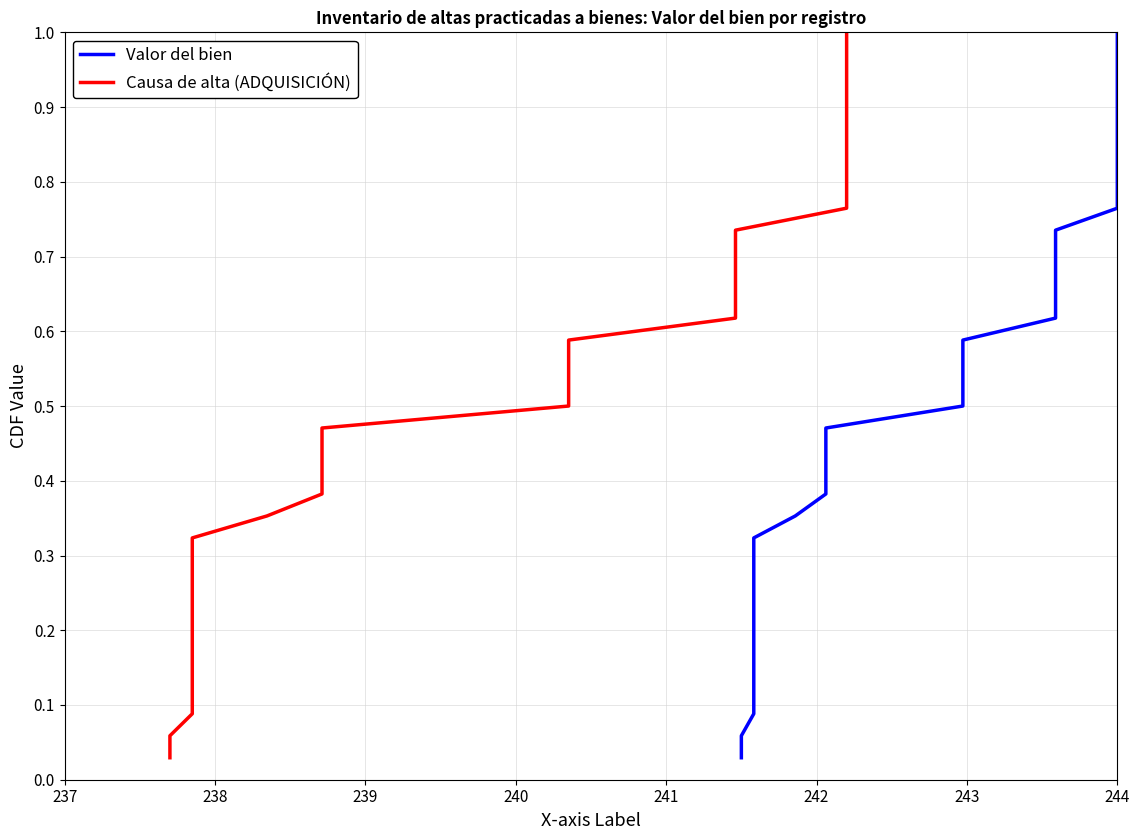

What is the value of the Valor del bien point at the 33rd from the left?

1.0